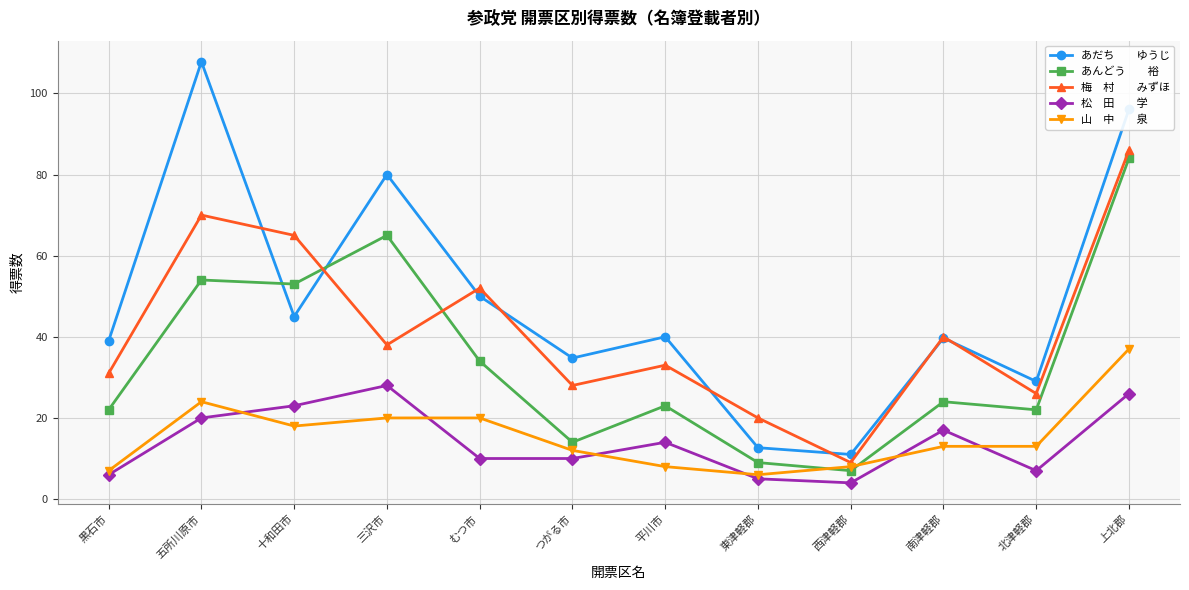

What is the difference between the highest and lowest values at 平川市?

32.0